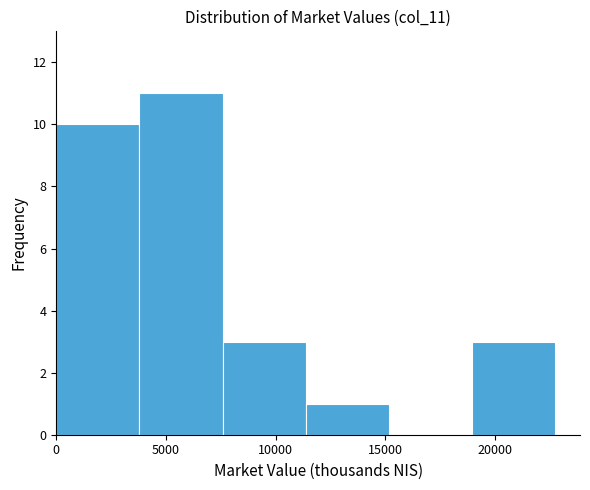

Reading left to right, transcribe this chart: for each bar, give the range it covers on the x-axis and its height. Neither the bar edges nor the heights are printed on the chart, so give them approximately, as read against the axes.

0 to 4000: 10
4000 to 7500: 11
7500 to 11500: 3
11500 to 15000: 1
15000 to 19000: 0
19000 to 22500: 3